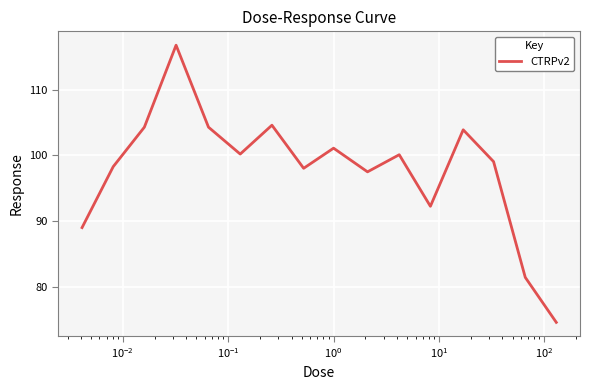

What is the greatest value displayed?

116.8